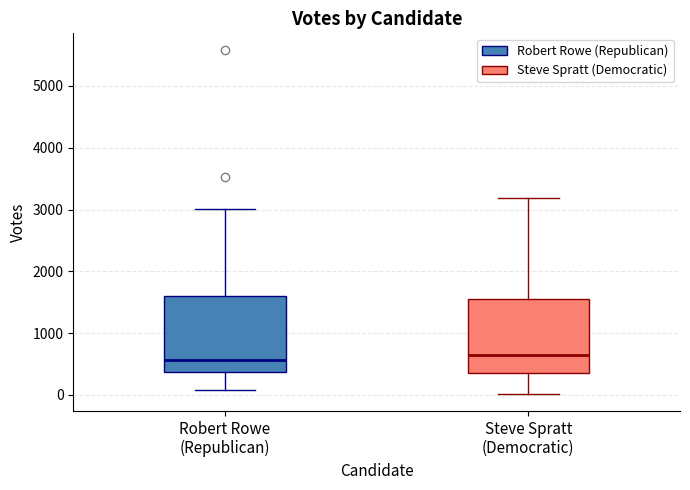

Reading left to right, read every box against the y-axis: the position of its median line, the range the box covers, and the ends of its whiskers. The values are not printed on the chart, so give them approximately, as read against the axis.

Robert Rowe (Republican): median 600, box 400 to 1600, whiskers 100 to 3000
Steve Spratt (Democratic): median 600, box 400 to 1500, whiskers 0 to 3200